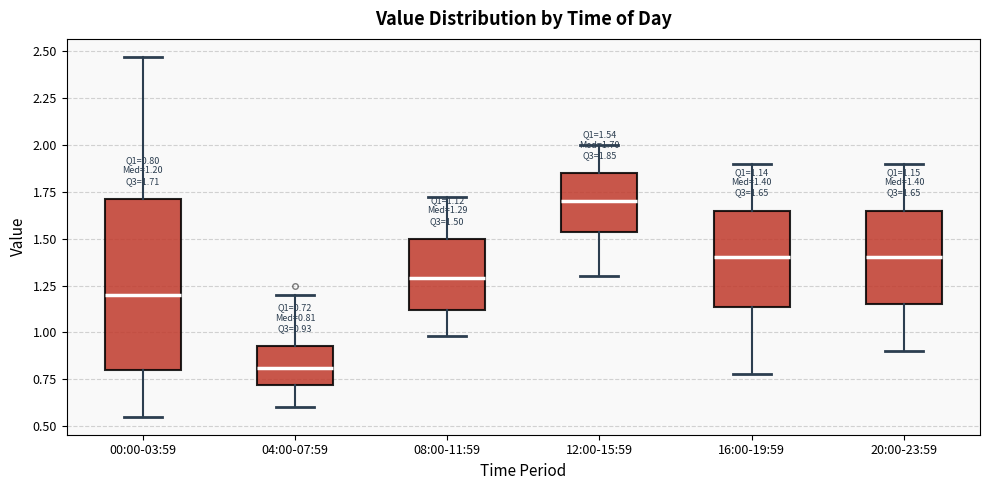

Which box's median line is the lowest?

04:00-07:59